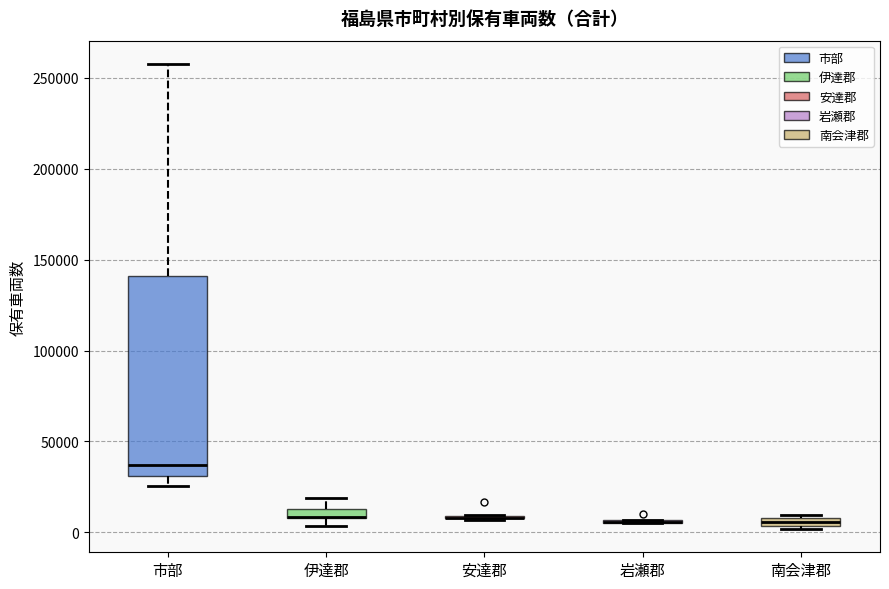

Which box is the tallest, from its lower edge to its upper edge?

市部